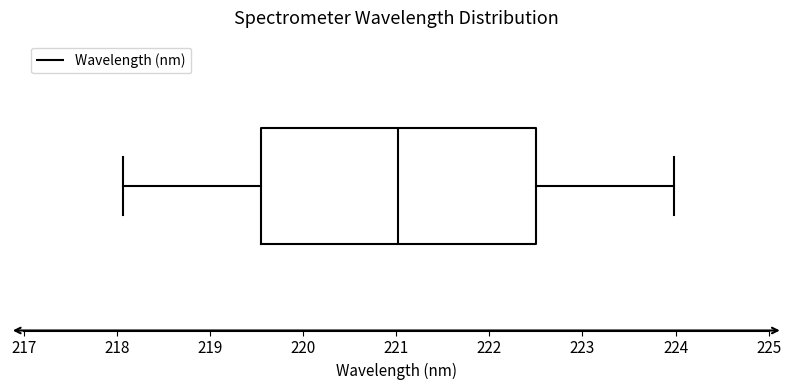

Transcribe this box plot: give where the median line is, the range the box spans, and where the two whiskers end, as read against the x-axis. The values are not printed on the chart, so give them approximately, as read against the axis.

median 221.0, box 219.5 to 222.5, whiskers 218.1 to 224.0